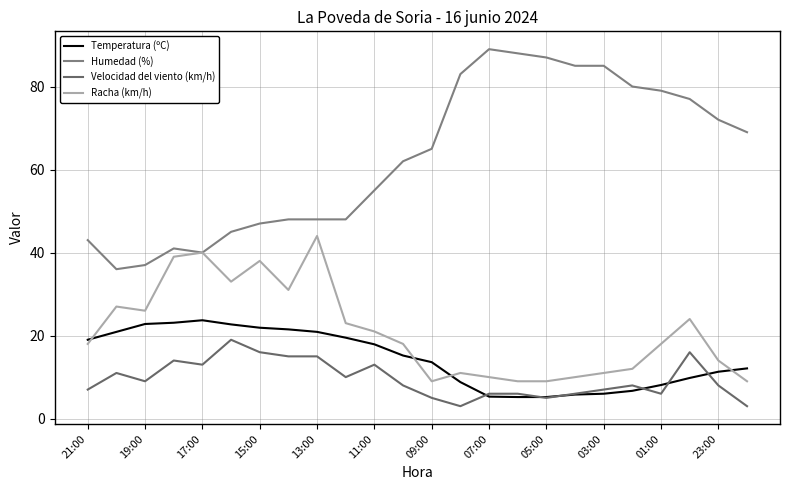

How many lines are shown in the chart?

4